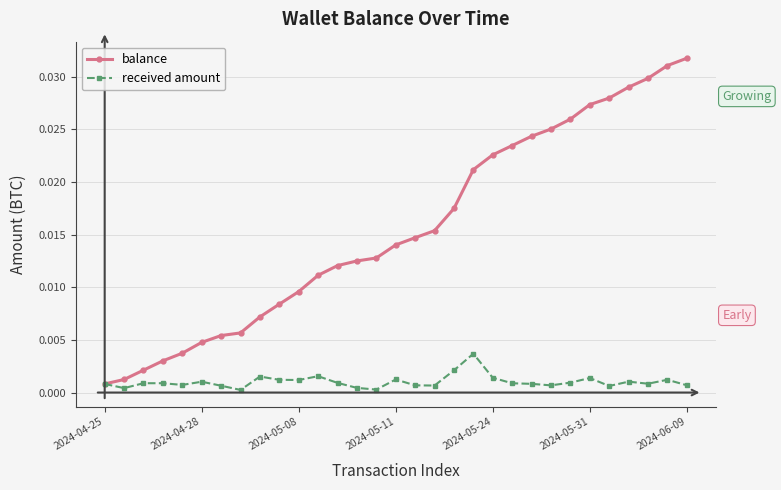

Which series has the largest total across all categories?

balance